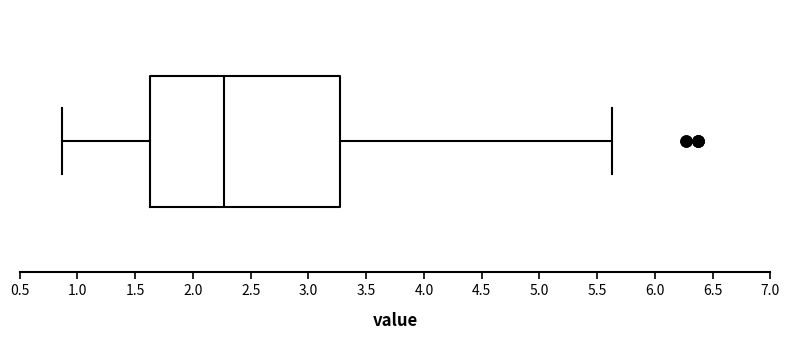

Read this box plot against the x-axis: the position of the median line, the range covered by the box, and the ends of both whiskers. The values are not printed on the chart, so give them approximately, as read against the axis.

median 2.25, box 1.65 to 3.25, whiskers 0.85 to 5.65